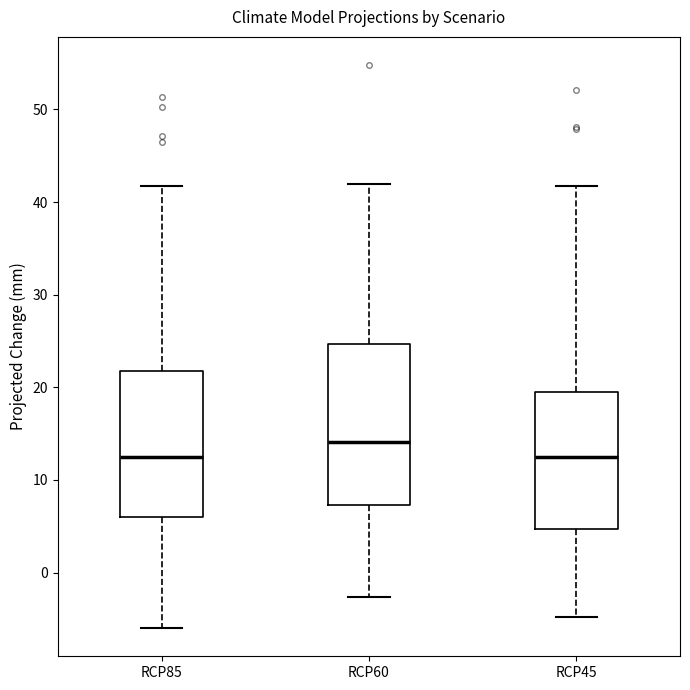

Which box is the tallest, from its lower edge to its upper edge?

RCP60